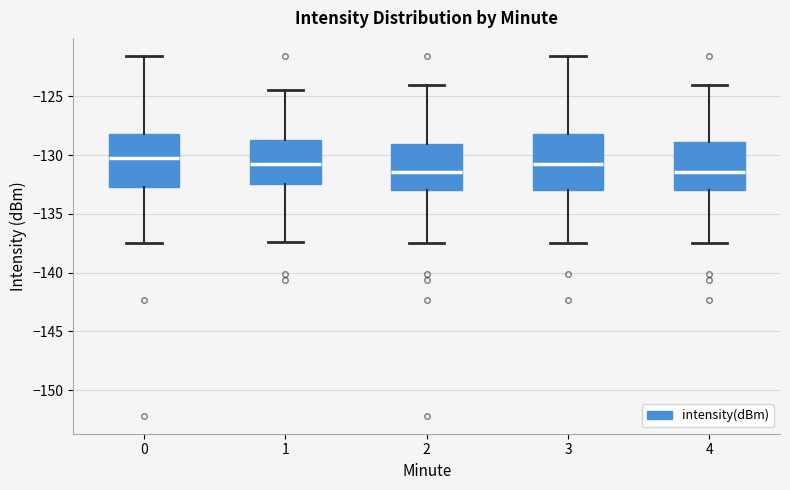

Reading left to right, transcribe this box plot: for each box, give where its median line is, the range the box spans, and where its two whiskers end, as read against the y-axis. The values are not printed on the chart, so give them approximately, as read against the axis.

0: median -130.5, box -132.5 to -128.0, whiskers -137.5 to -121.5
1: median -130.5, box -132.5 to -128.5, whiskers -137.5 to -124.5
2: median -131.5, box -133.0 to -129.0, whiskers -137.5 to -124.0
3: median -130.5, box -133.0 to -128.0, whiskers -137.5 to -121.5
4: median -131.5, box -133.0 to -129.0, whiskers -137.5 to -124.0